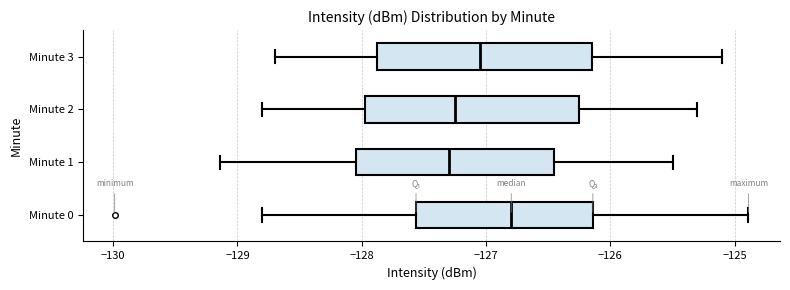

Where does the right whisker of the box for Minute 0 end on the x-axis? The values are not printed on the chart, so give them approximately, as read against the axis.

-124.9